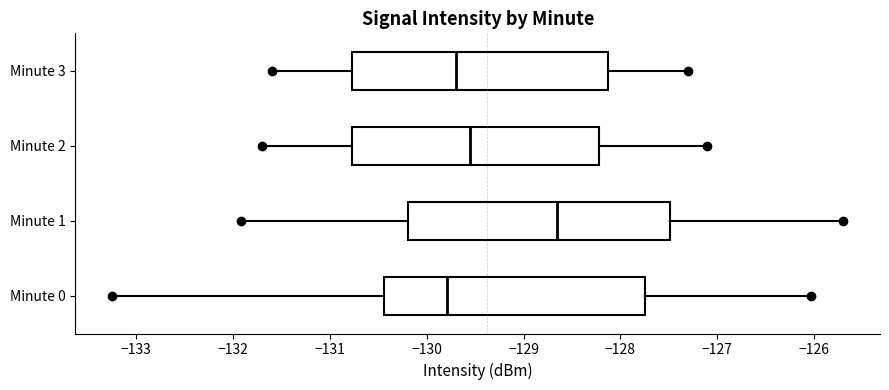

Where is the left edge of the box for Minute 2 on the x-axis? The values are not printed on the chart, so give them approximately, as read against the axis.

-130.8